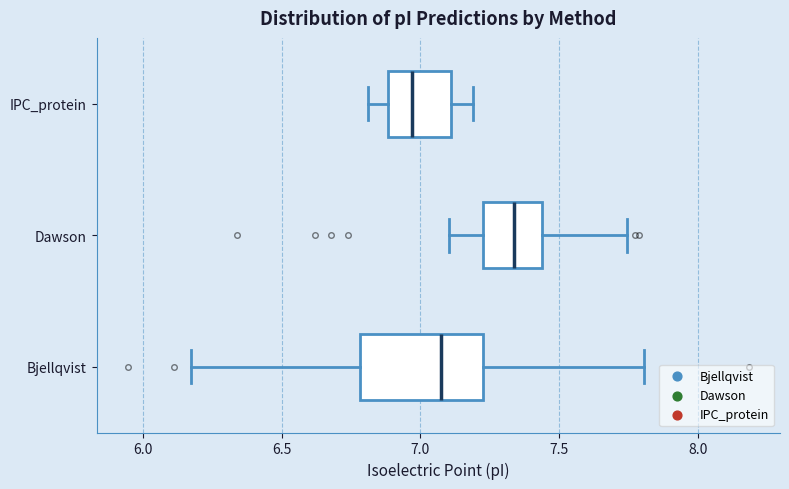

Reading bottom to top, transcribe this box plot: for each box, give where its median line is, the range the box spans, and where its two whiskers end, as read against the x-axis. The values are not printed on the chart, so give them approximately, as read against the axis.

Bjellqvist: median 7.05, box 6.80 to 7.25, whiskers 6.15 to 7.80
Dawson: median 7.35, box 7.25 to 7.45, whiskers 7.10 to 7.75
IPC_protein: median 6.95, box 6.90 to 7.10, whiskers 6.80 to 7.20